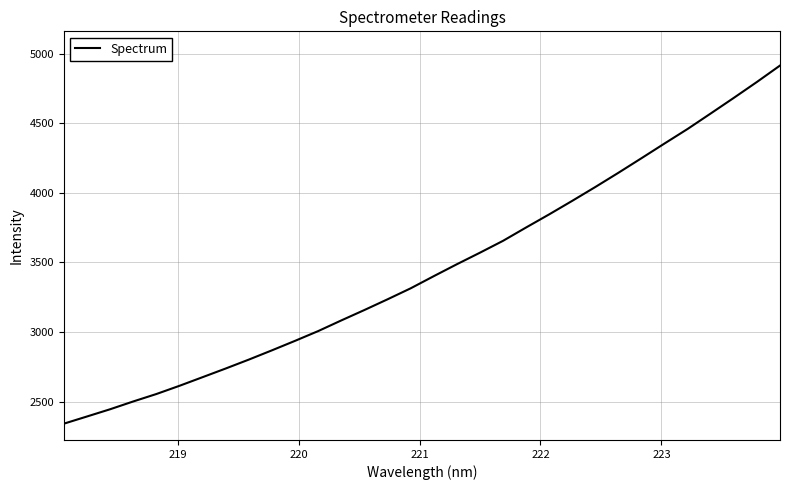

What is the minimum value shown in the chart?

2342.3